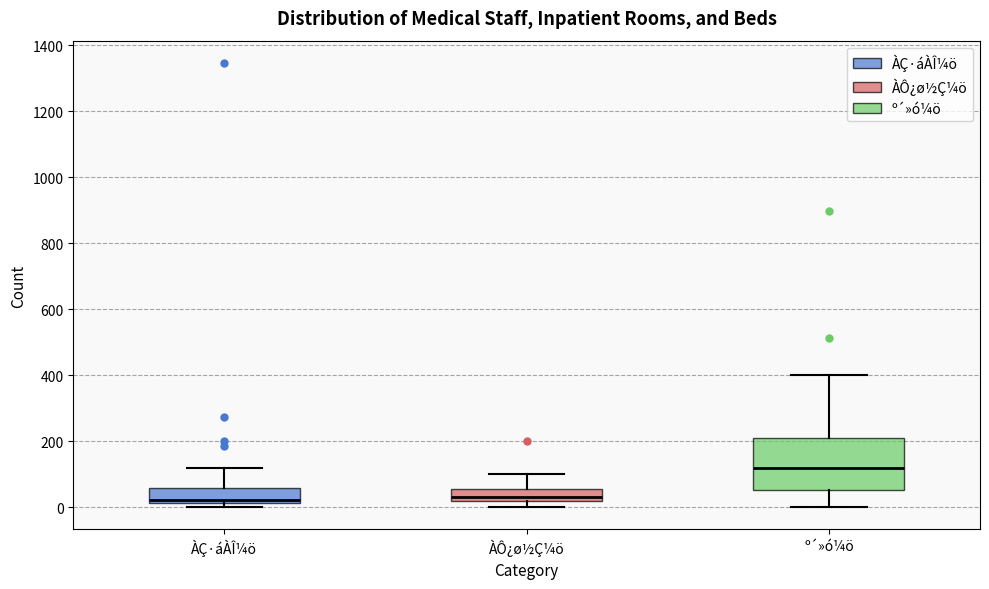

Which box has the highest median line?

º´»ó¼ö